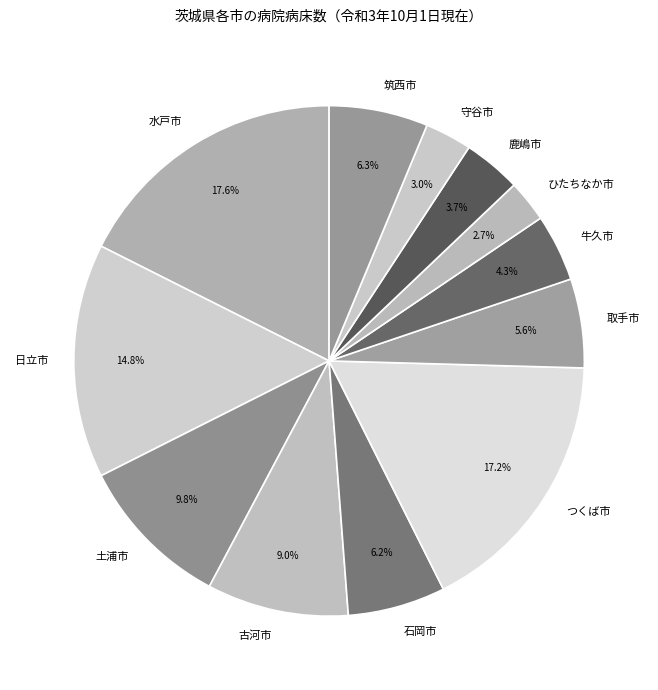

What is the ratio of the value at 筑西市 to the value at 守谷市?

2.1